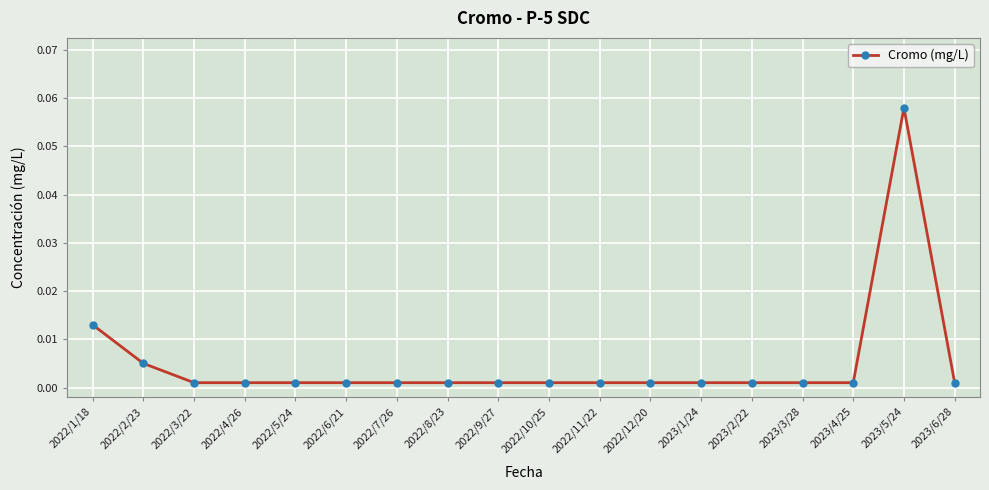

True or false: there are more than 0 points higher than both neighbors.

True